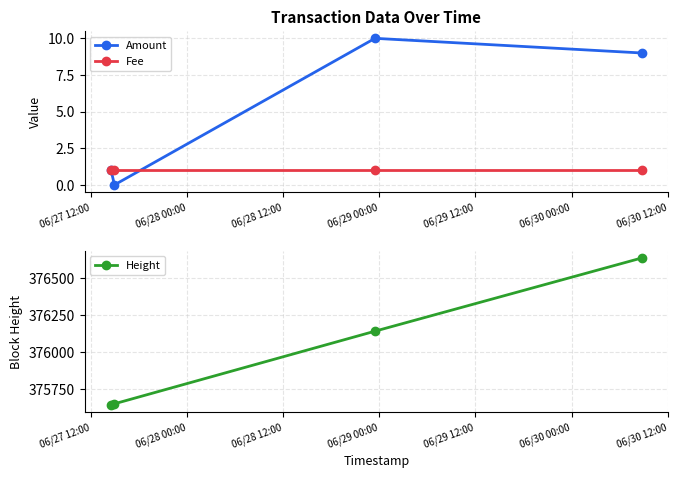

How many distinct data groups are displayed?

3